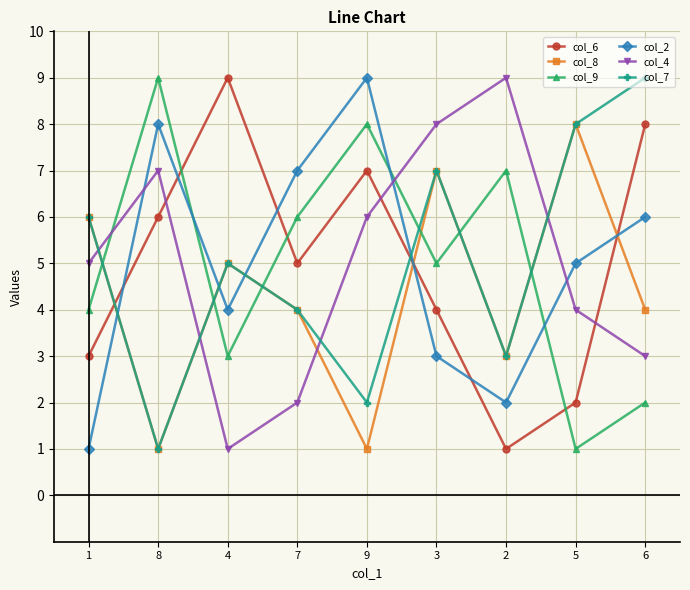

What is the difference between the highest and lowest values at 4?

8